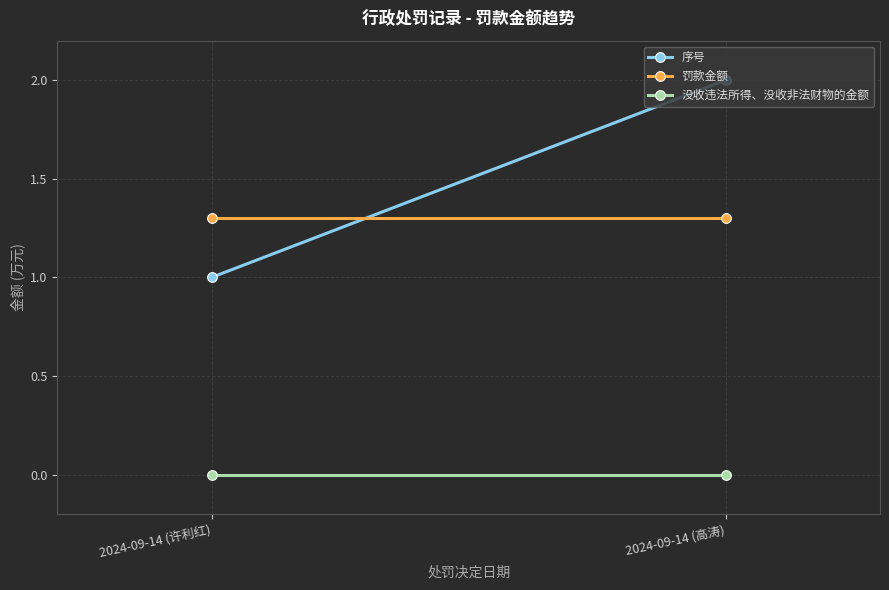

Is the value of 罚款金额 at 2024-09-14 (高涛) greater than the value of 序号 at 2024-09-14 (高涛)?

No